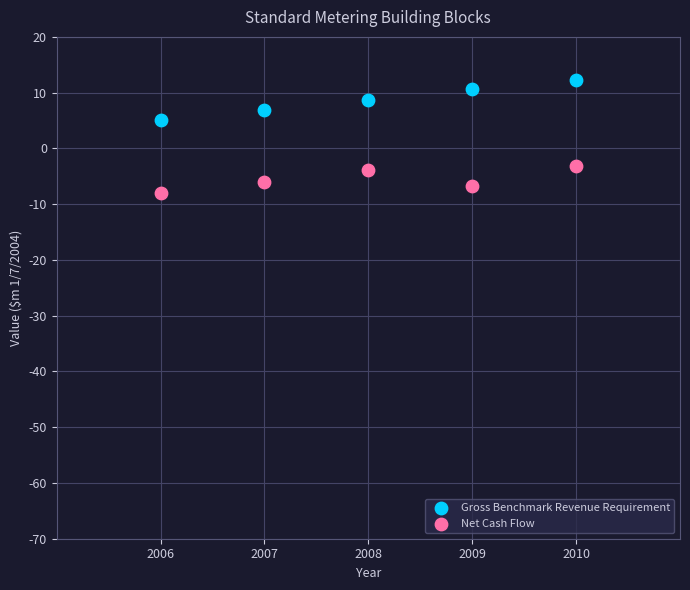

Which series has the largest Y range (max minus min)?

Gross Benchmark Revenue Requirement